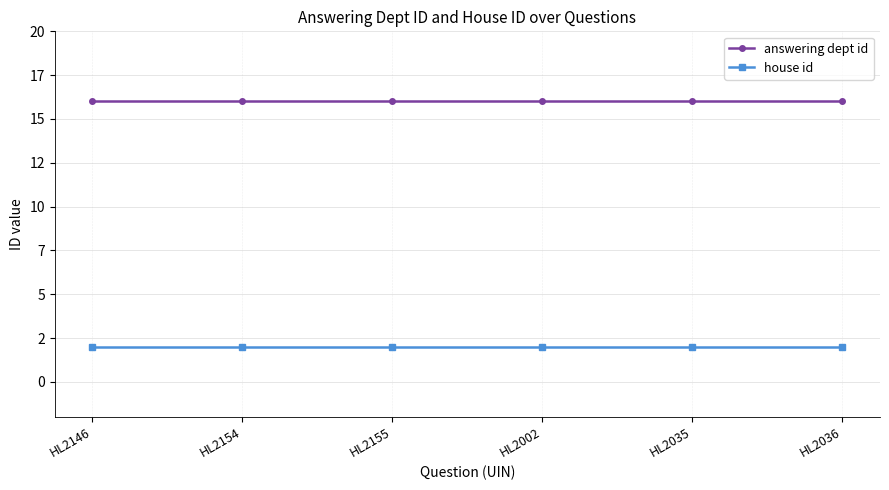

What is the approximate value of answering dept id at HL2035?

16